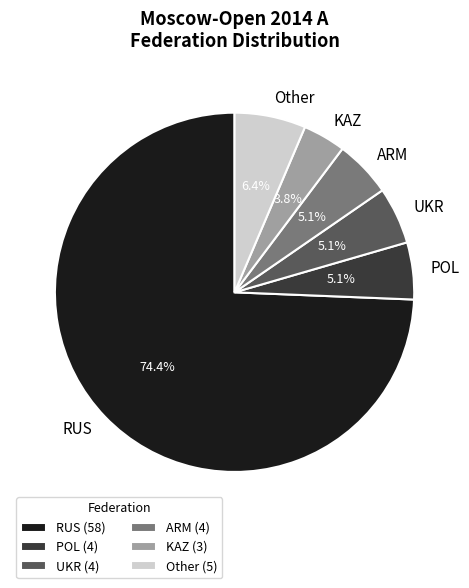

How many segments does this pie chart have?

6